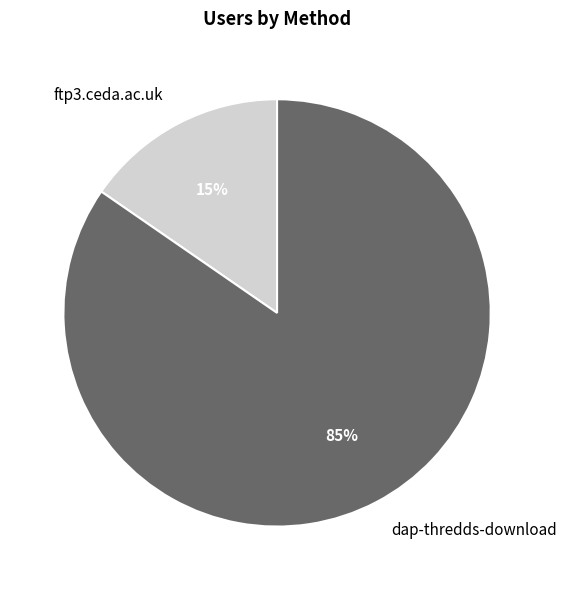

True or false: ftp3.ceda.ac.uk accounts for 15% of the total.

True